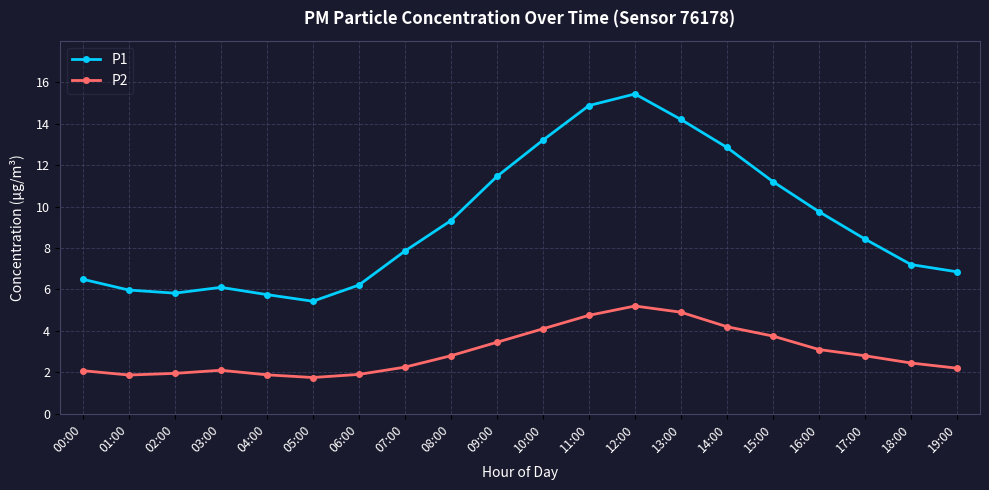

What is the label of the 12th point from the right?

08:00